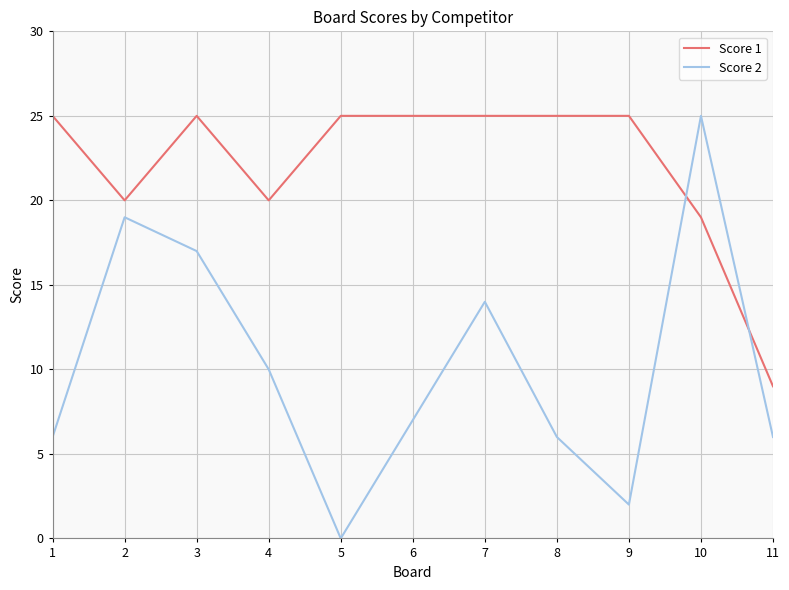

Which label corresponds to the smallest value in the chart?

5